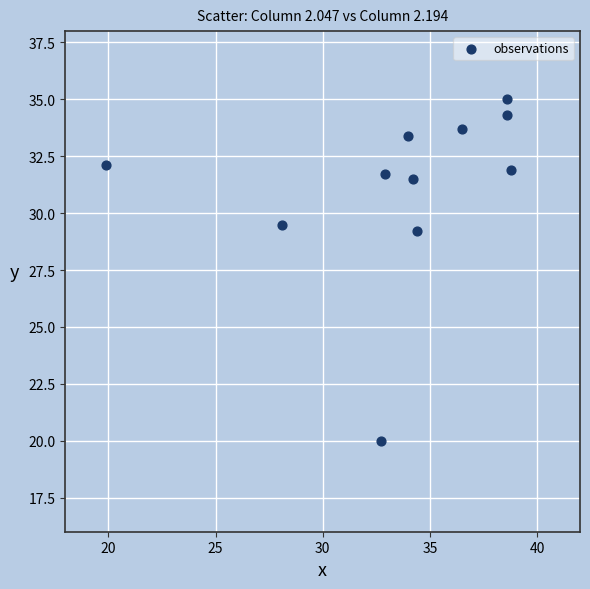

What is the average X value?

33.5